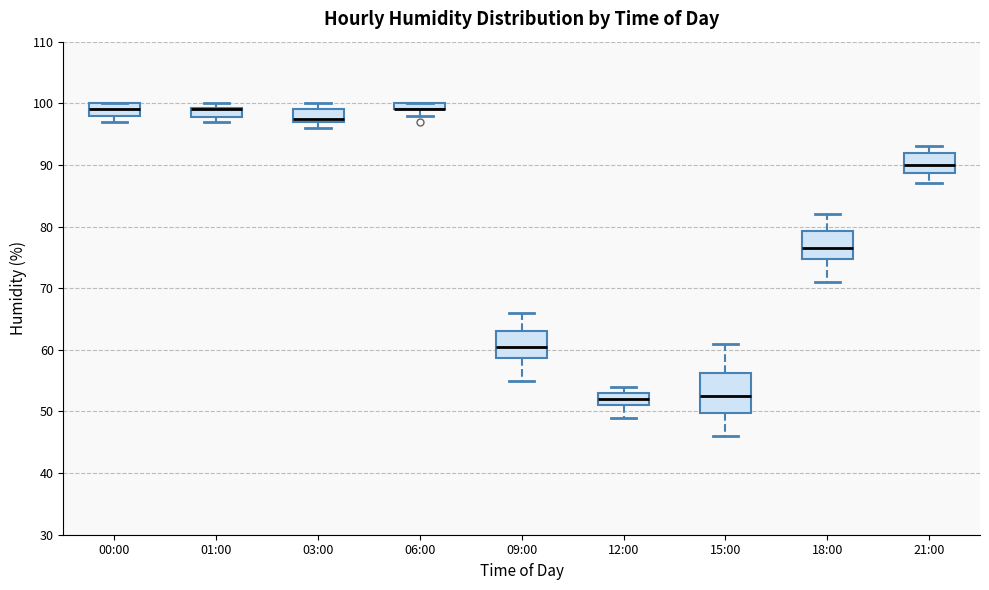

Comparing the boxes themselves (not the whiskers), which one is the tallest?

15:00